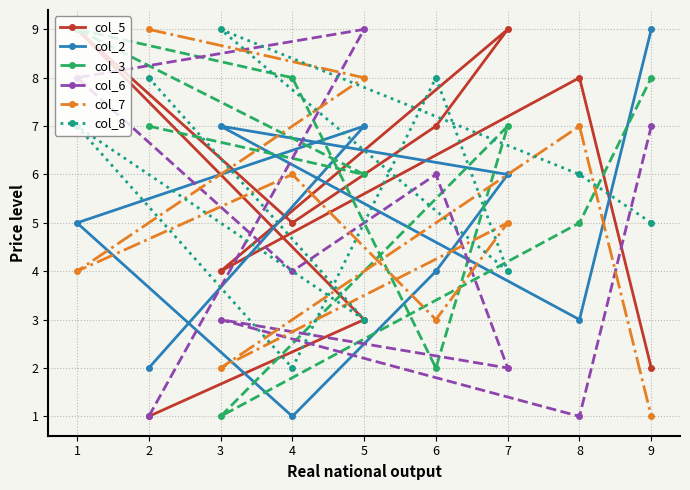

After their last crossing, which series has the higher values: col_8 or col_5?

col_8